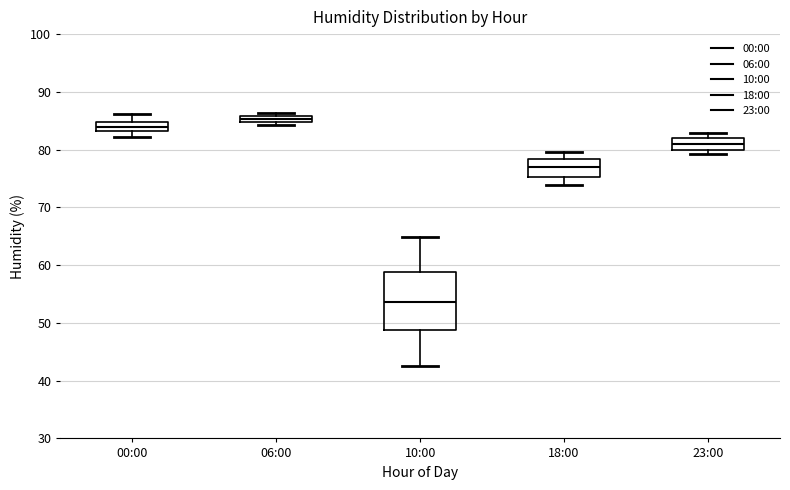

Which box is the tallest, from its lower edge to its upper edge?

10:00